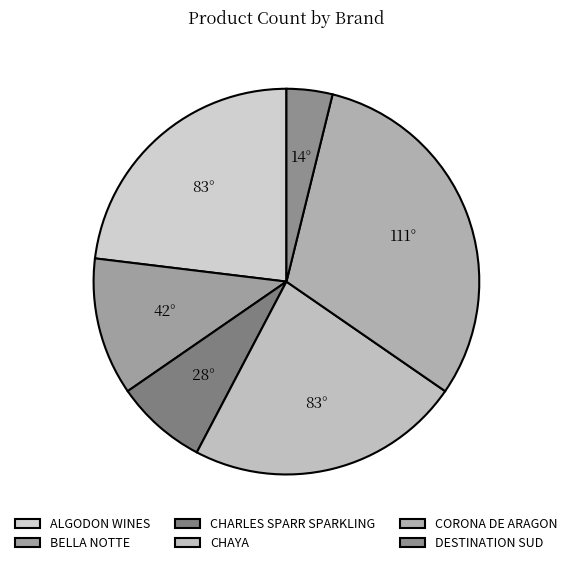

Combined, what portion of the pie is CHARLES SPARR SPARKLING and BELLA NOTTE?

19.2%